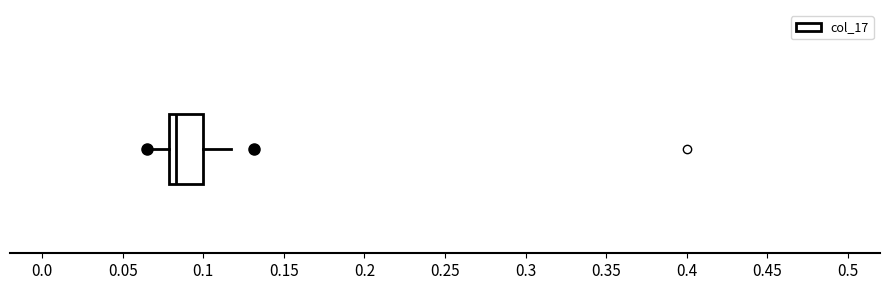

Read this box plot against the x-axis: the position of the median line, the range covered by the box, and the ends of both whiskers. The values are not printed on the chart, so give them approximately, as read against the axis.

median 0.085, box 0.080 to 0.100, whiskers 0.065 to 0.115